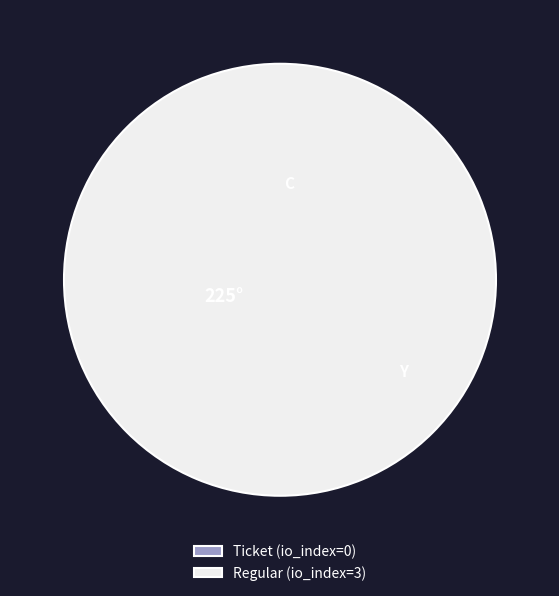

Which slice is the largest?

Regular (io_index=3)